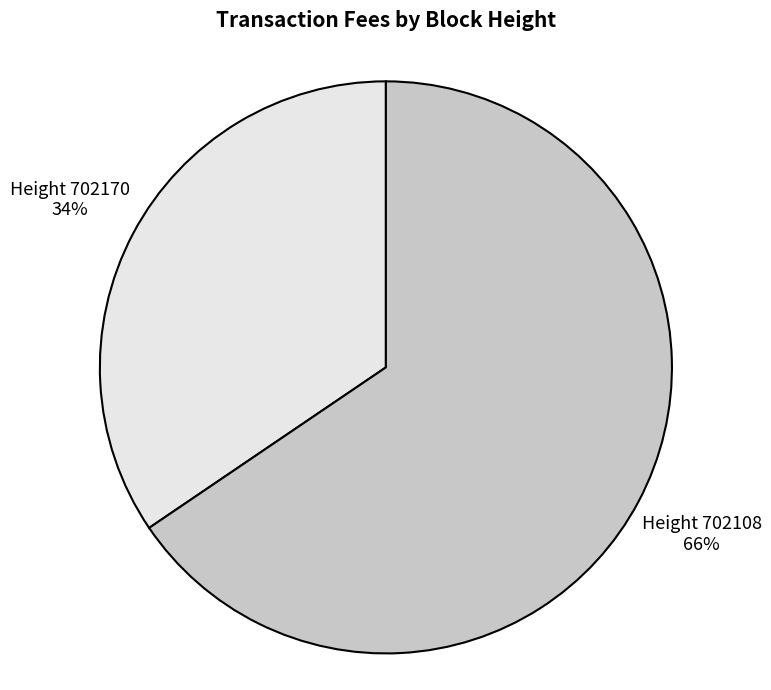

To the nearest percent, what is the average slice percentage?

50%